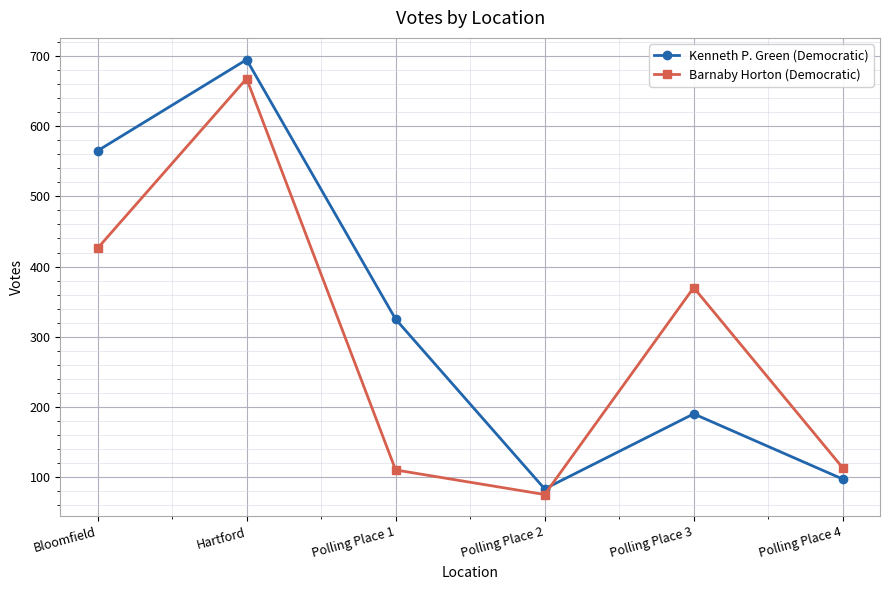

What is the label of the 5th point from the left?

Polling Place 3